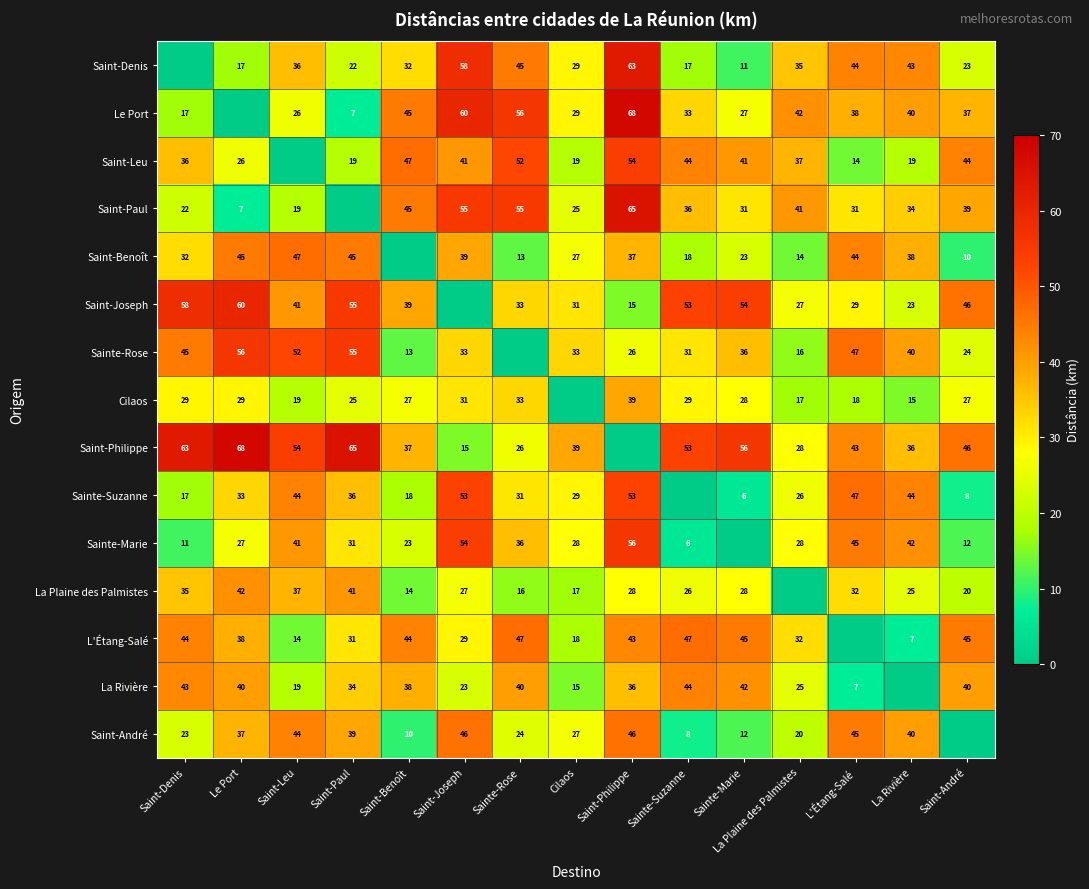

How many categories are shown in the chart?

15